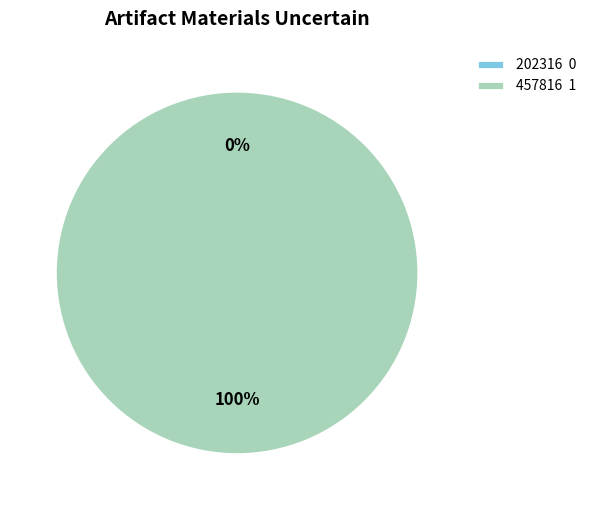

Does 457816 represent more than half of the total?

Yes